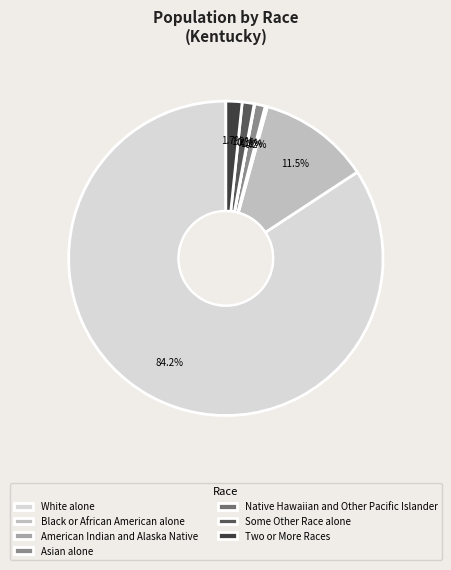

True or false: Some Other Race alone accounts for 1% of the total.

True